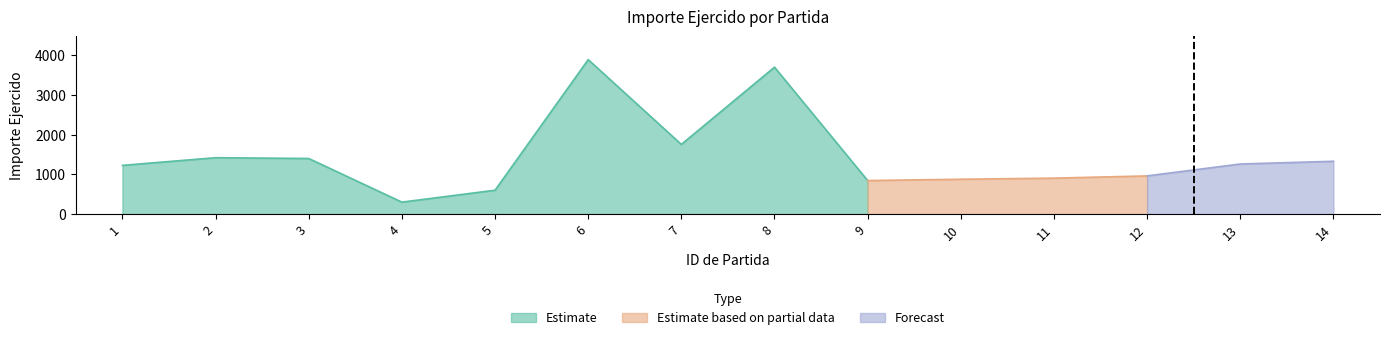

How many points are lower than both their immediate neighbors (excluding endpoints)?

3